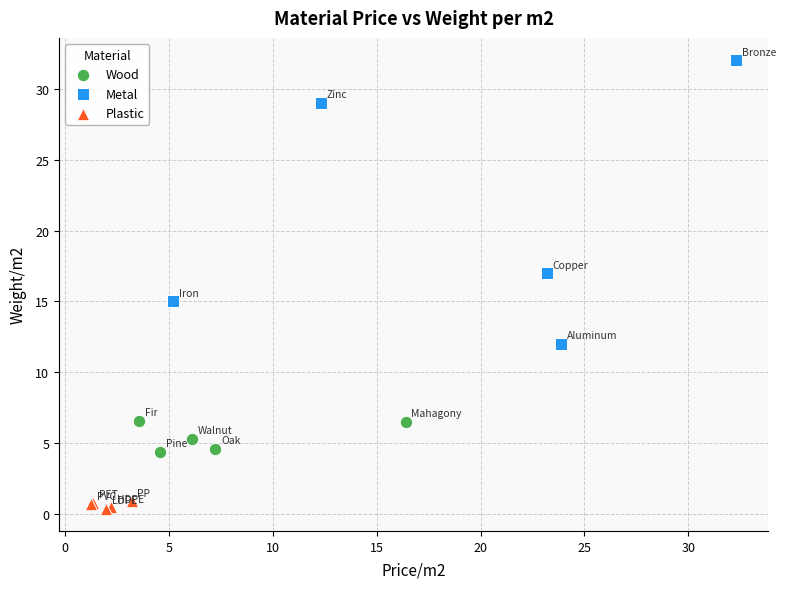

Which series has the largest Y range (max minus min)?

Metal